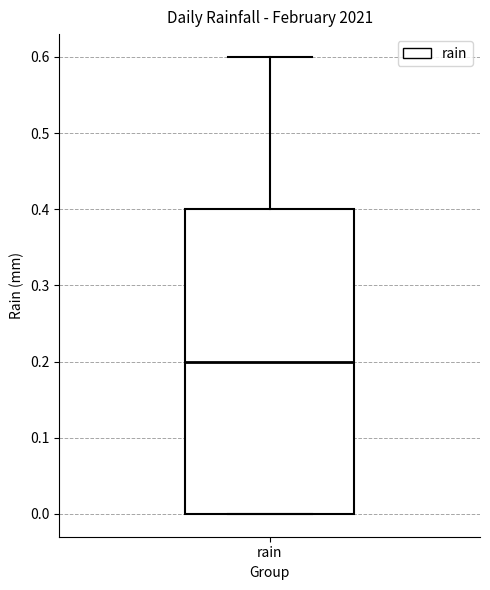

Transcribe this box plot: give where the median line is, the range the box spans, and where the two whiskers end, as read against the y-axis. The values are not printed on the chart, so give them approximately, as read against the axis.

median 0.2, box 0.0 to 0.4, whiskers 0.0 to 0.6